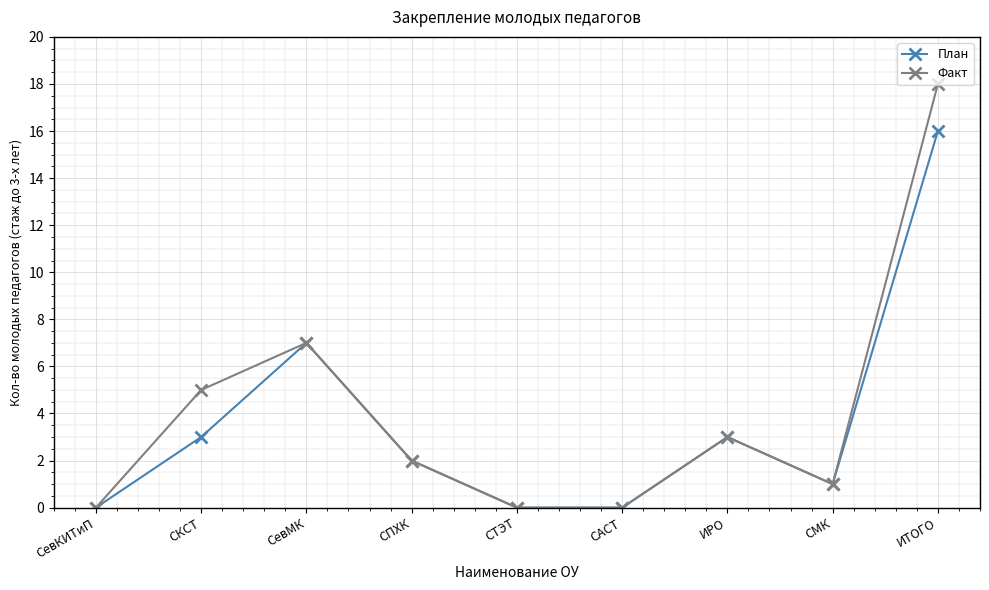

What is the label of the 6th point from the right?

СПХК